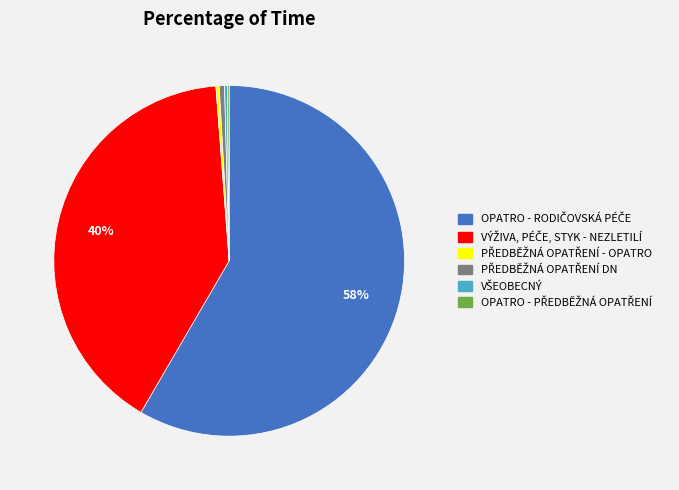

Does any single category account for the majority?

Yes